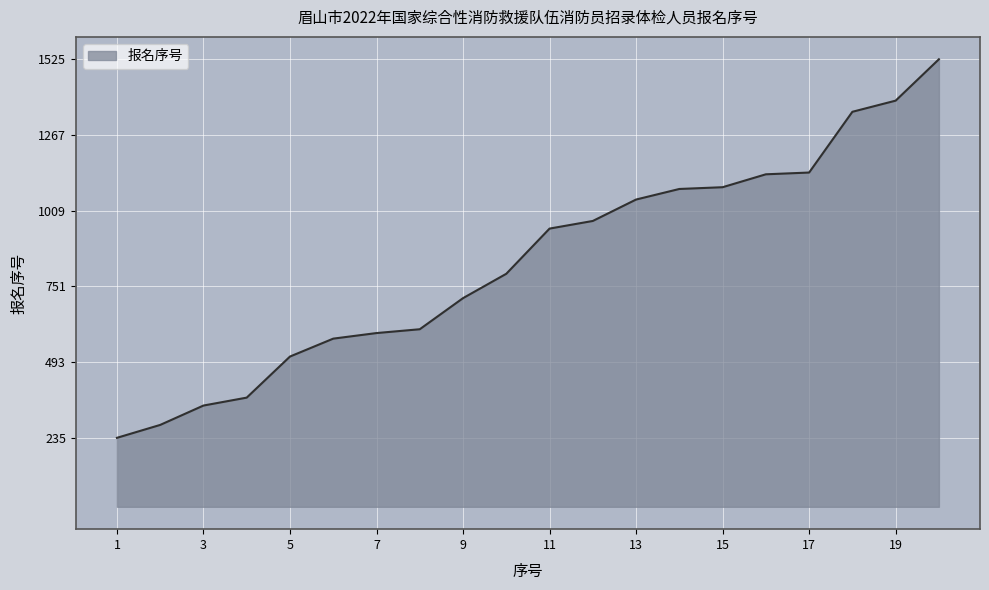

What is the maximum value shown in the chart?

1525